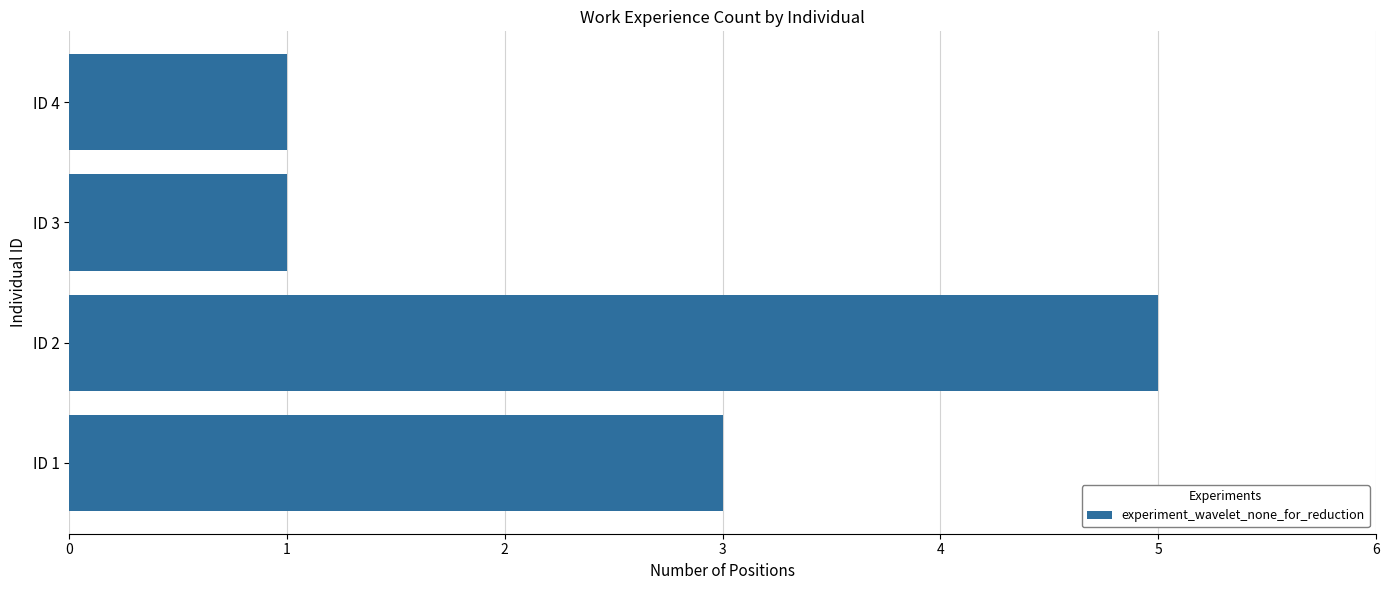

What is the difference between the maximum and second lowest values?

4